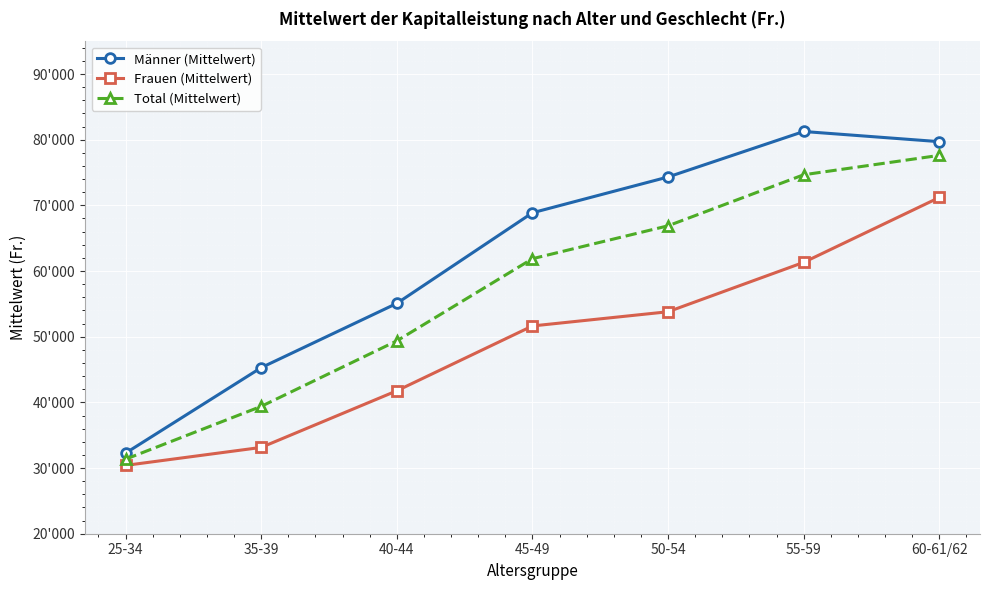

Between 45-49 and 40-44, which is larger?

45-49